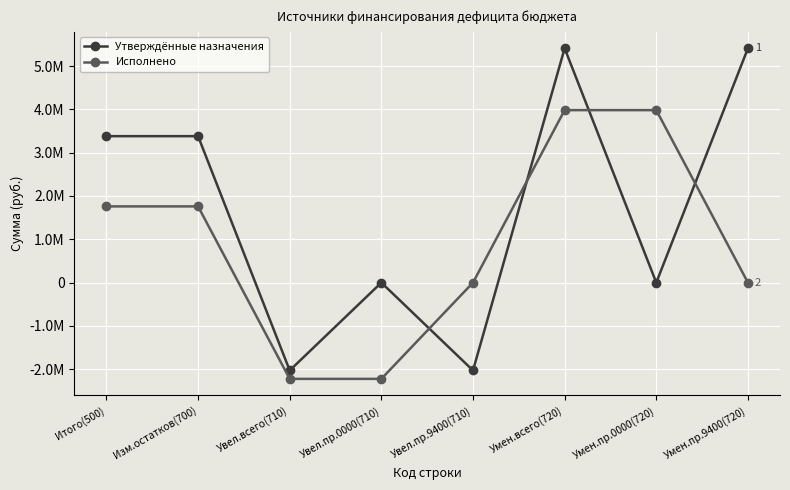

Which series has the largest total across all categories?

Утверждённые назначения